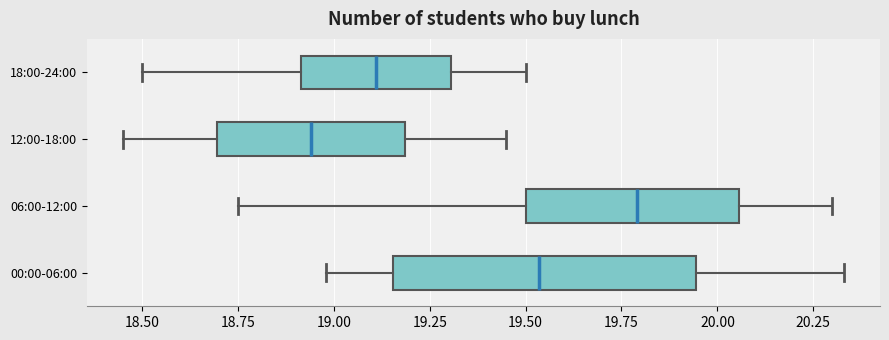

Comparing the boxes themselves (not the whiskers), which one is the widest?

00:00-06:00